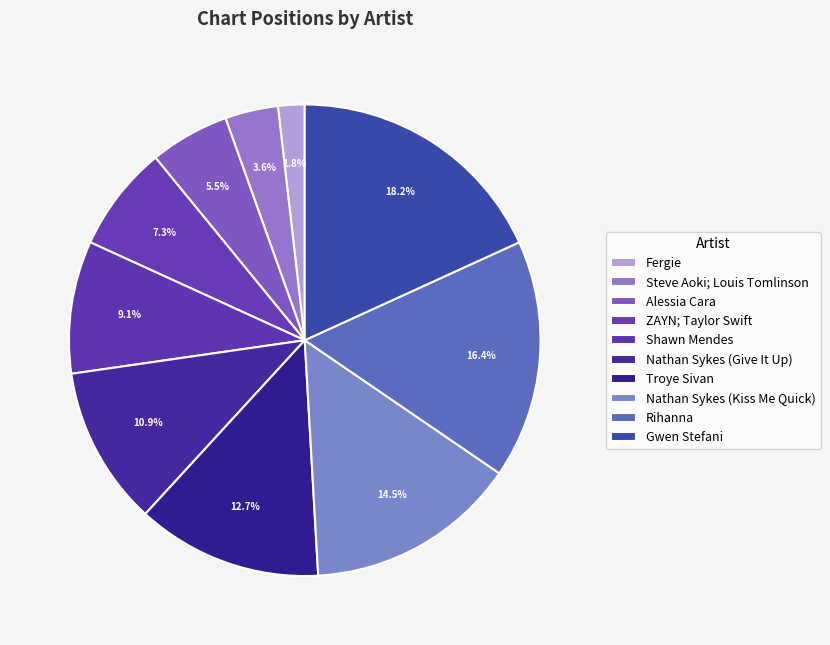

Is the sum of Nathan Sykes (Give It Up) and Gwen Stefani greater than half?

No